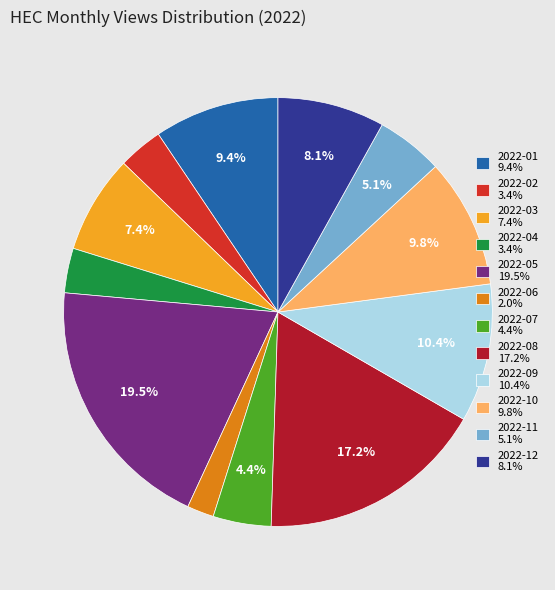

Approximately how many times larger is the value at 2022-04 compared to 2022-03?

0.5